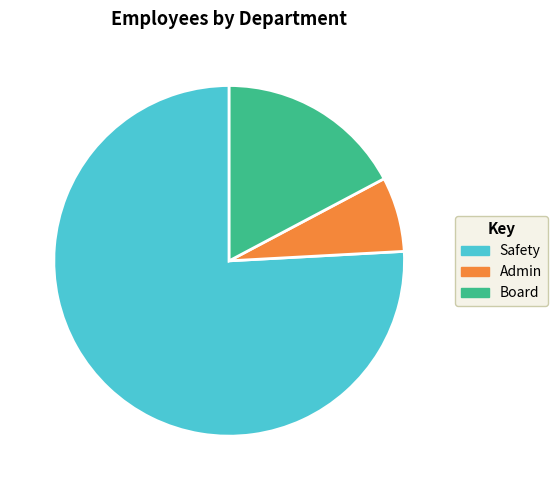

Is the sum of Admin and Board greater than half?

No